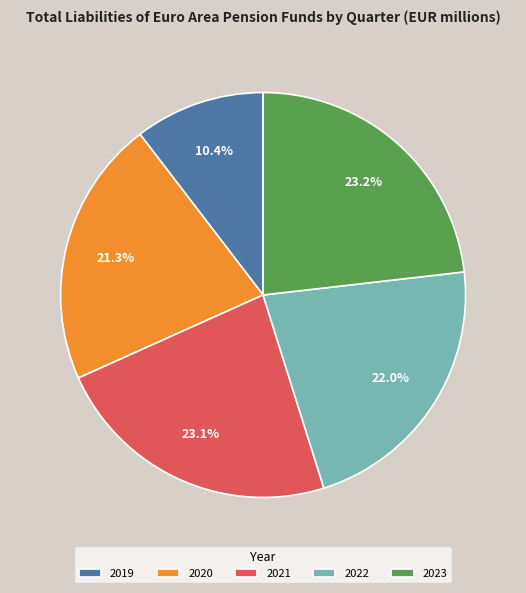

Between 2021 and 2022, which is larger?

2021